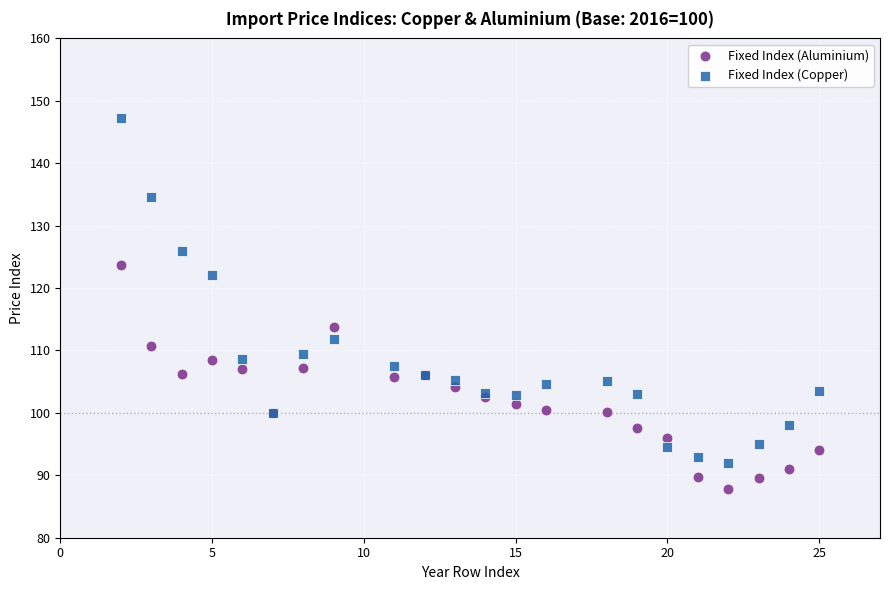

What are all the series names shown in the legend?

Fixed Index (Aluminium), Fixed Index (Copper)